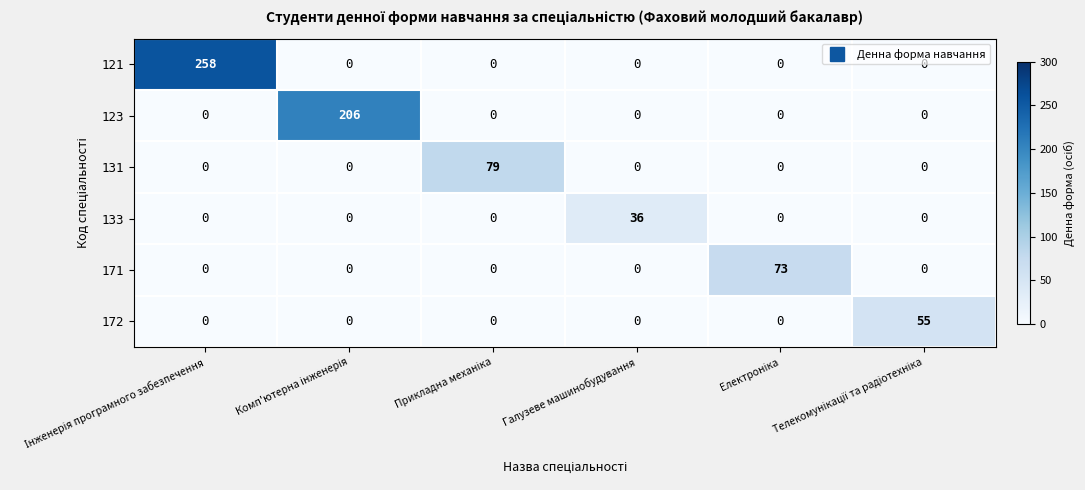

Rank the series by their maximum value, from highest to lowest.

121, 123, 131, 171, 172, 133